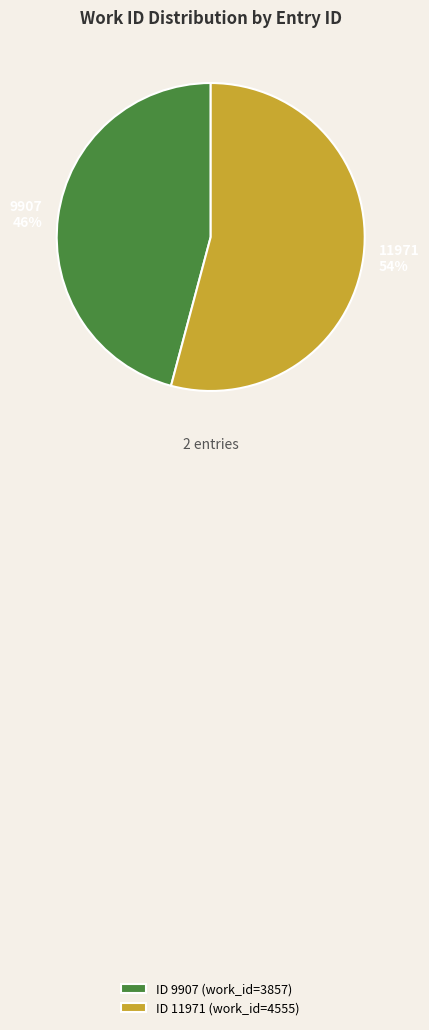

Does 9907 account for over 50% of the chart?

No